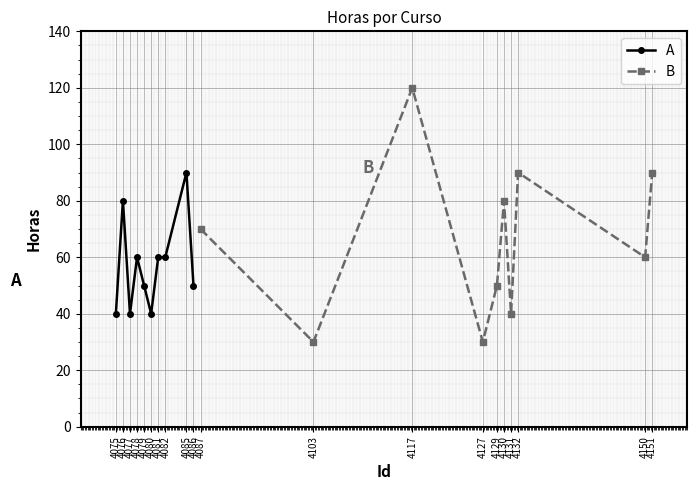

How many series are shown in this chart?

2